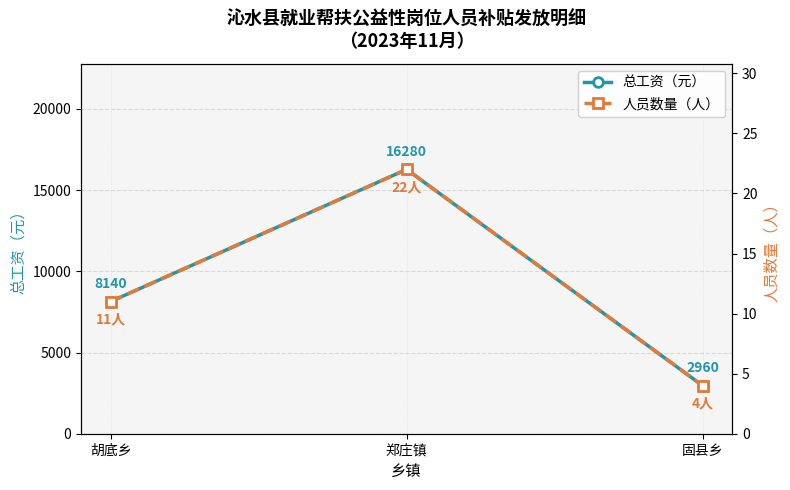

What is the maximum value shown in the chart?

16280